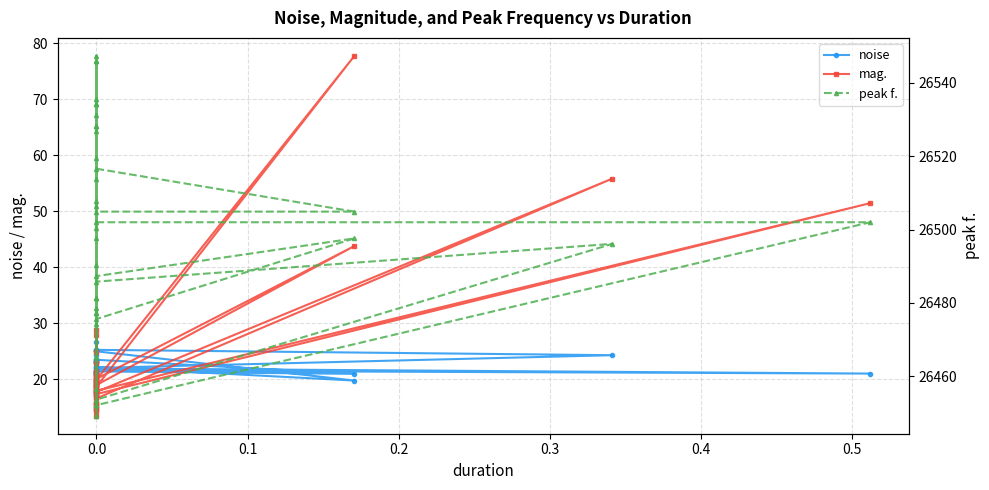

What is the difference between the maximum and minimum values in the peak f. series?

98.2